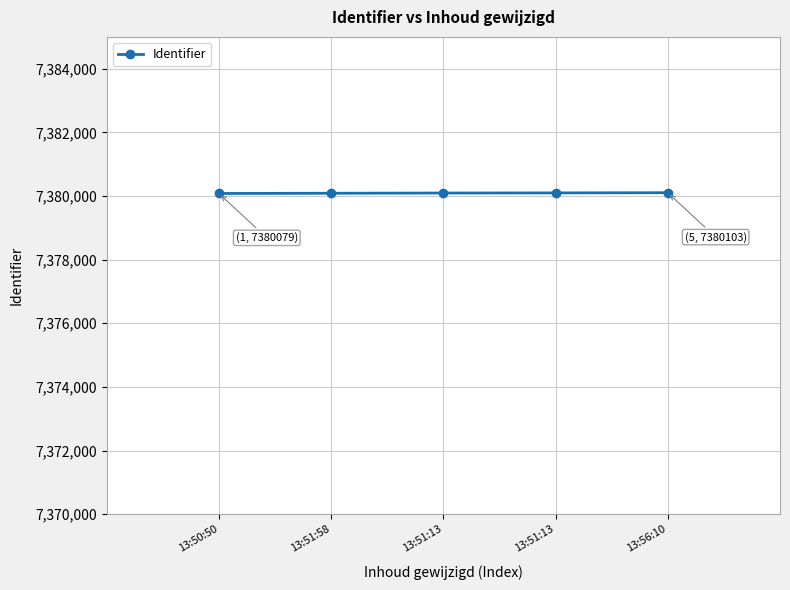

How many data points does each series have?

5